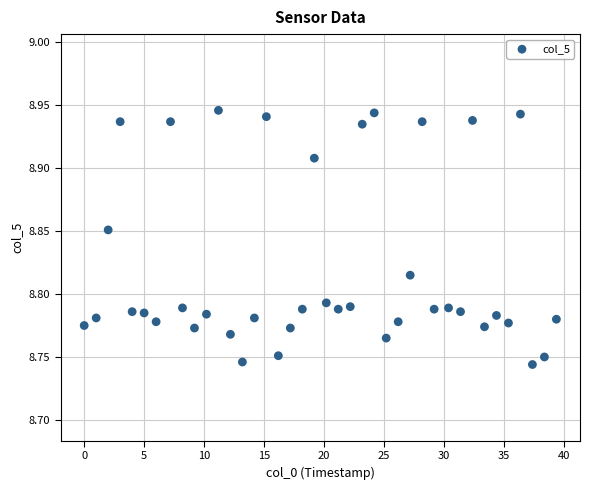

Count the number of points in this scatter plot.

40